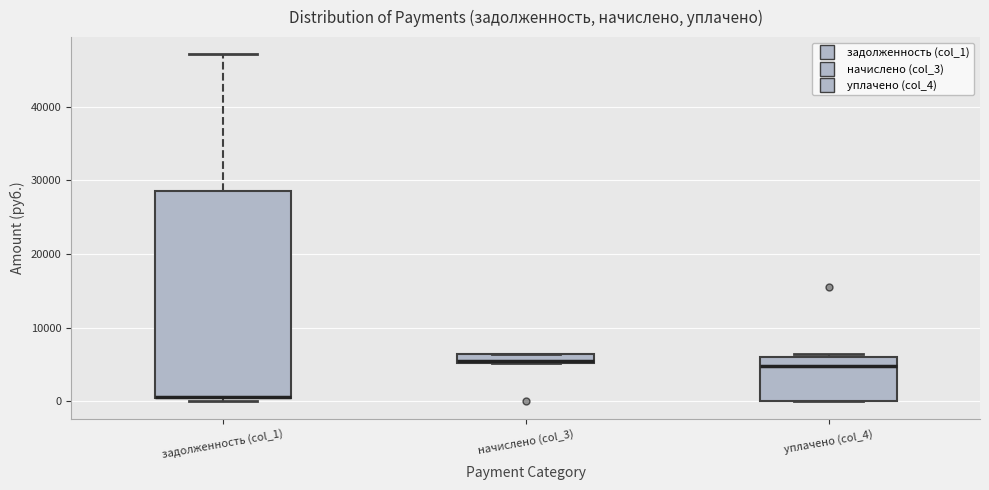

Comparing the boxes themselves (not the whiskers), which one is the tallest?

задолженность (col_1)